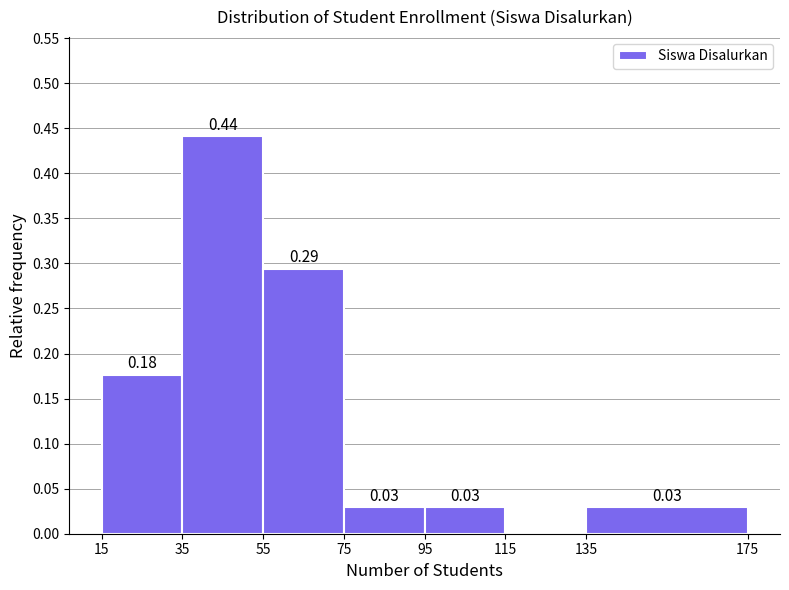

Over which range of the x-axis is the bar tallest?

35 to 55